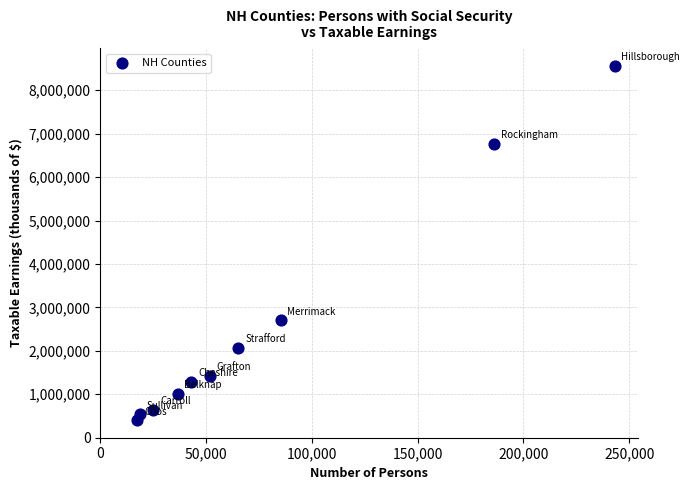

What Y value in the scatter plot is closest to 4481760?

2707686